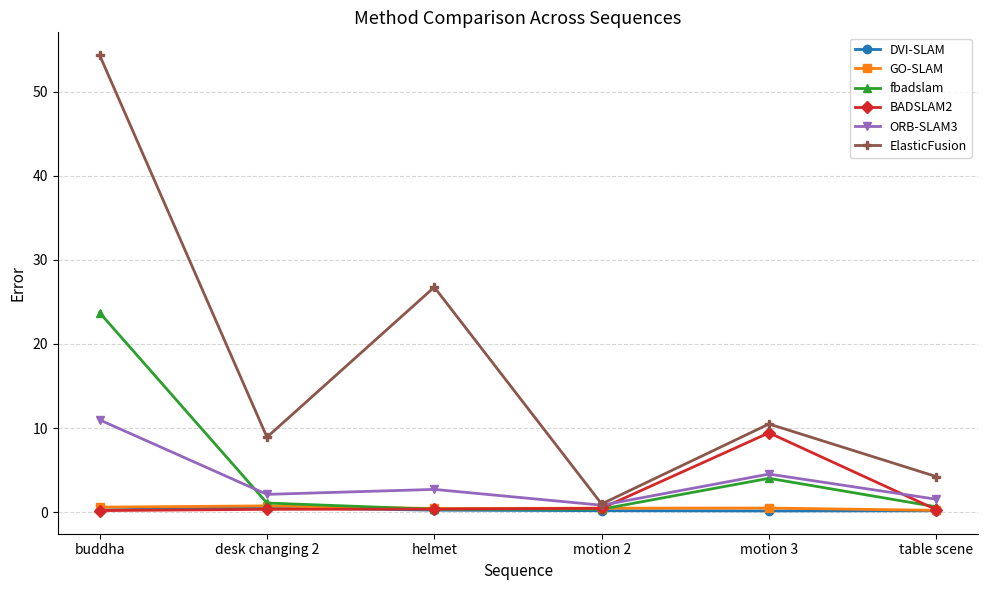

Does the chart have visible grid lines?

Yes